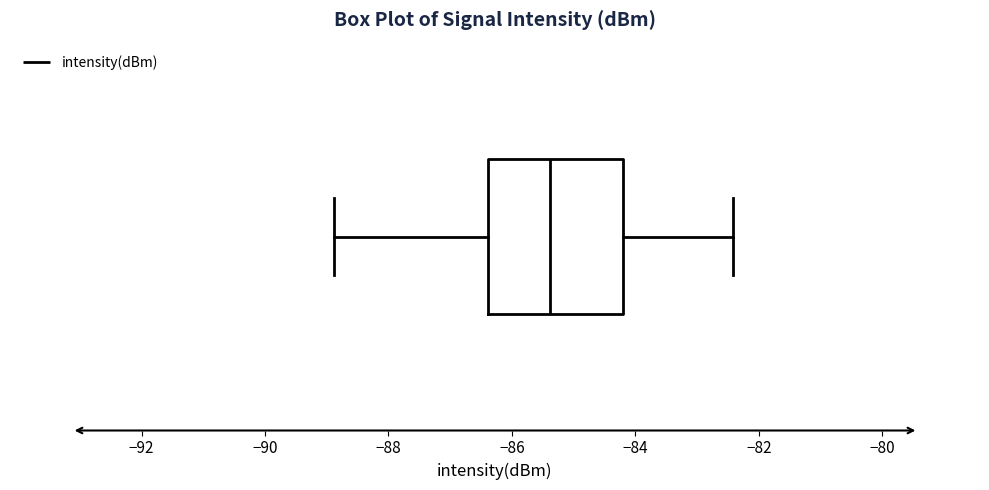

Read this box plot against the x-axis: the position of the median line, the range covered by the box, and the ends of both whiskers. The values are not printed on the chart, so give them approximately, as read against the axis.

median -85.4, box -86.4 to -84.2, whiskers -88.8 to -82.4